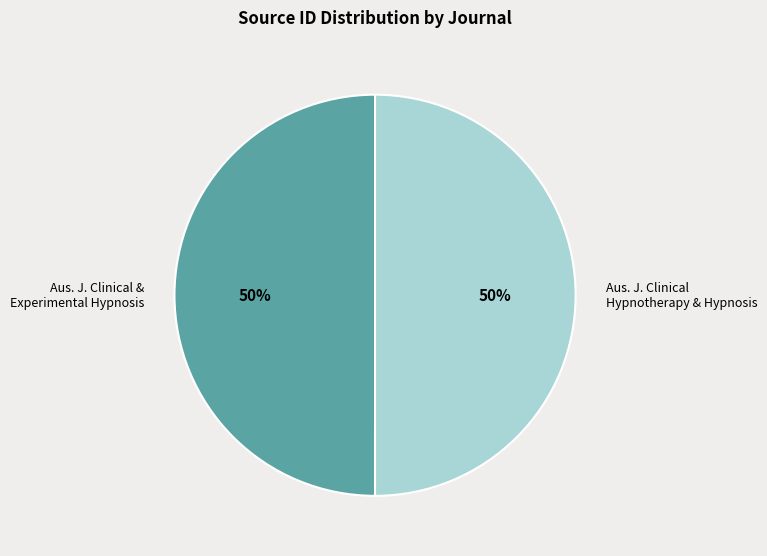

To the nearest percent, what portion does Aus. J. Clinical Hypnotherapy & Hypnosis represent?

50%